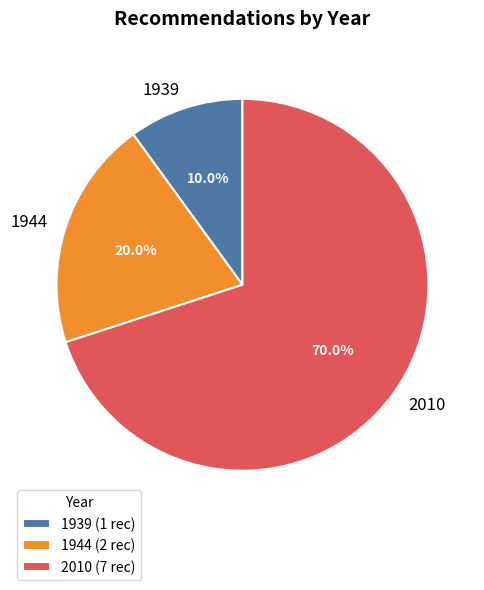

Does 2010 account for over 50% of the chart?

Yes